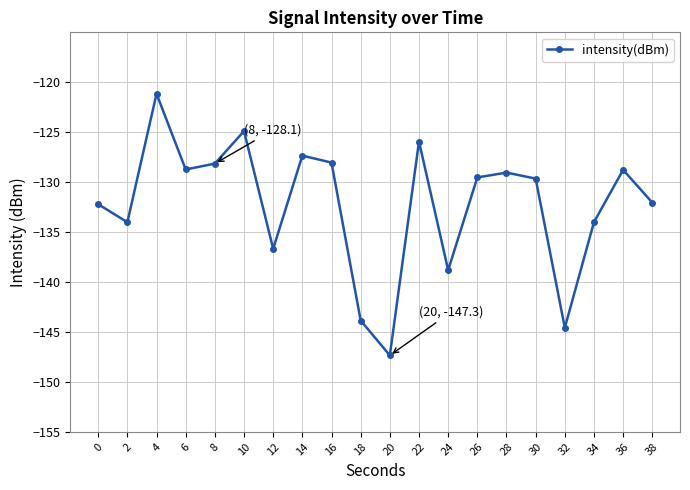

What value does the data have at 34?

-134.0